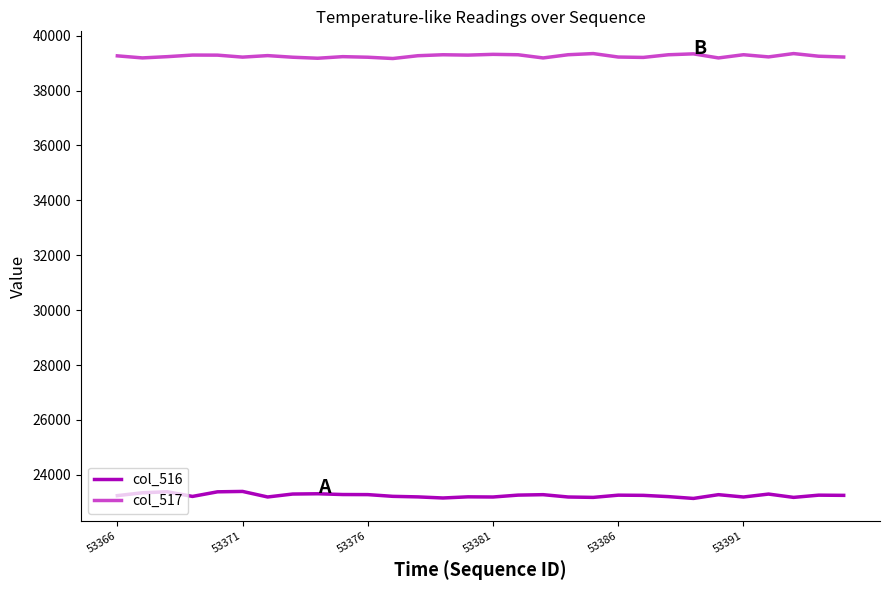

List the series in order of their peak value, lowest first.

col_516, col_517